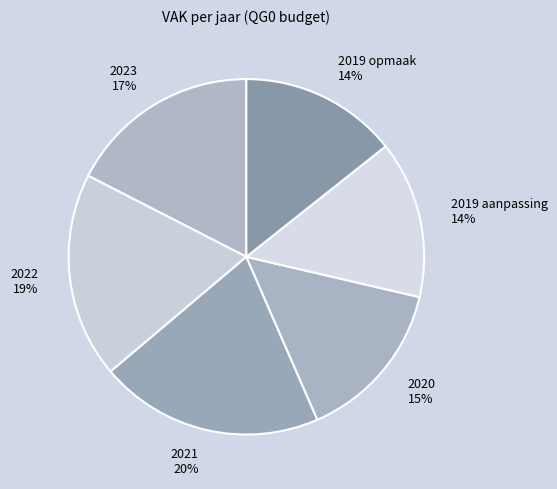

Is 2019 aanpassing the majority of the pie?

No